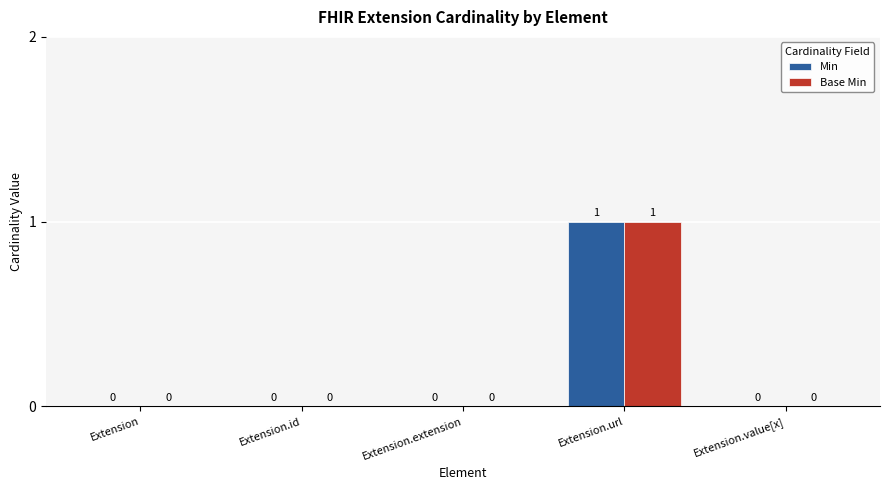

How many data points in Min are above 0?

1